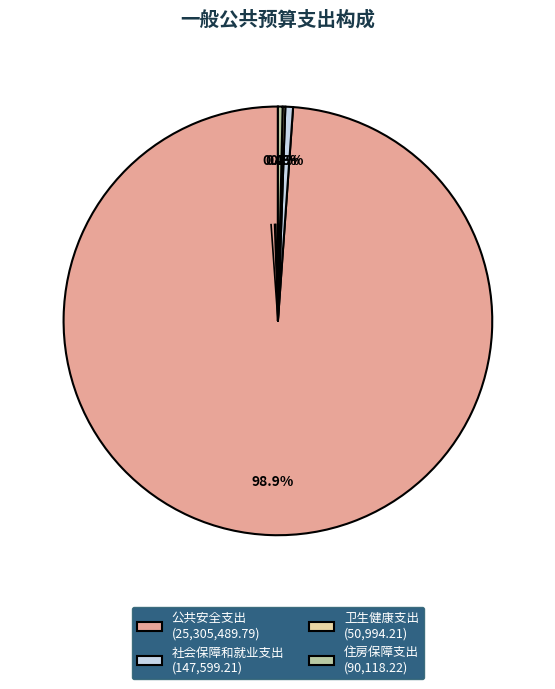

Is 公共安全支出 the majority of the pie?

Yes